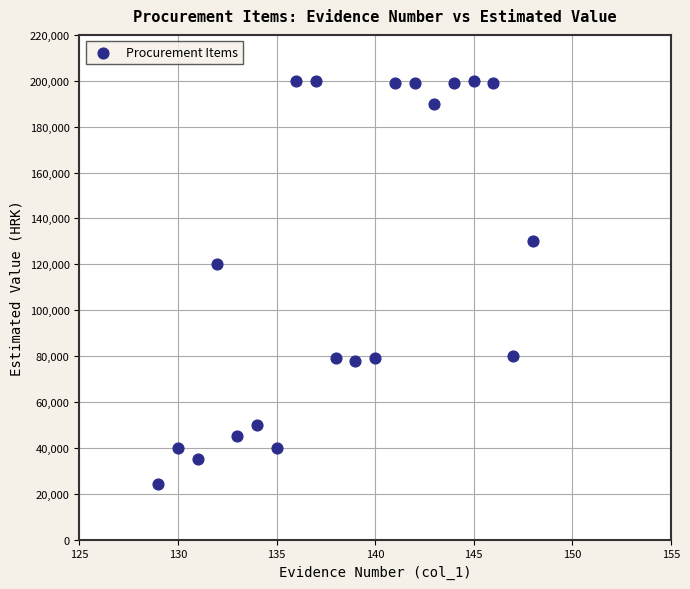

What Y value in the scatter plot is closest to 112187?

120000